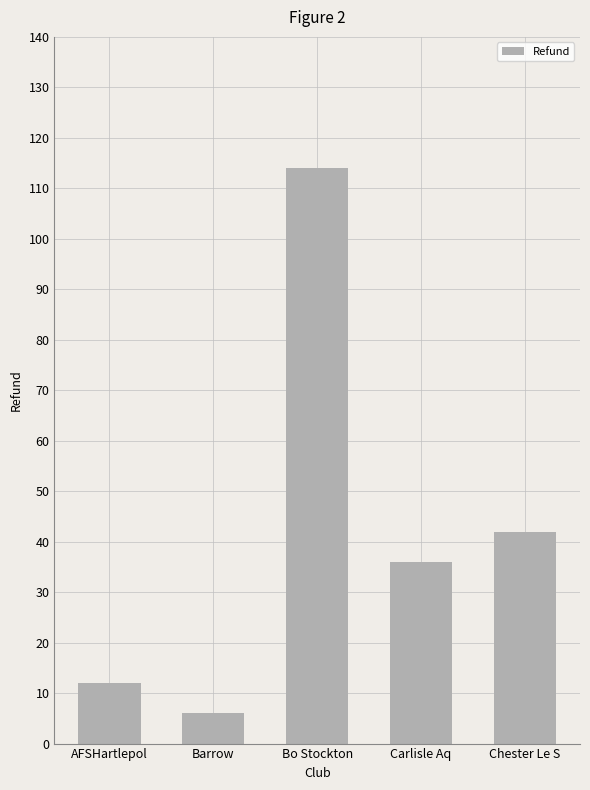

Reading left to right, extract all data points from this chart.

AFSHartlepol=12	Barrow=6	Bo Stockton=114	Carlisle Aq=36	Chester Le S=42